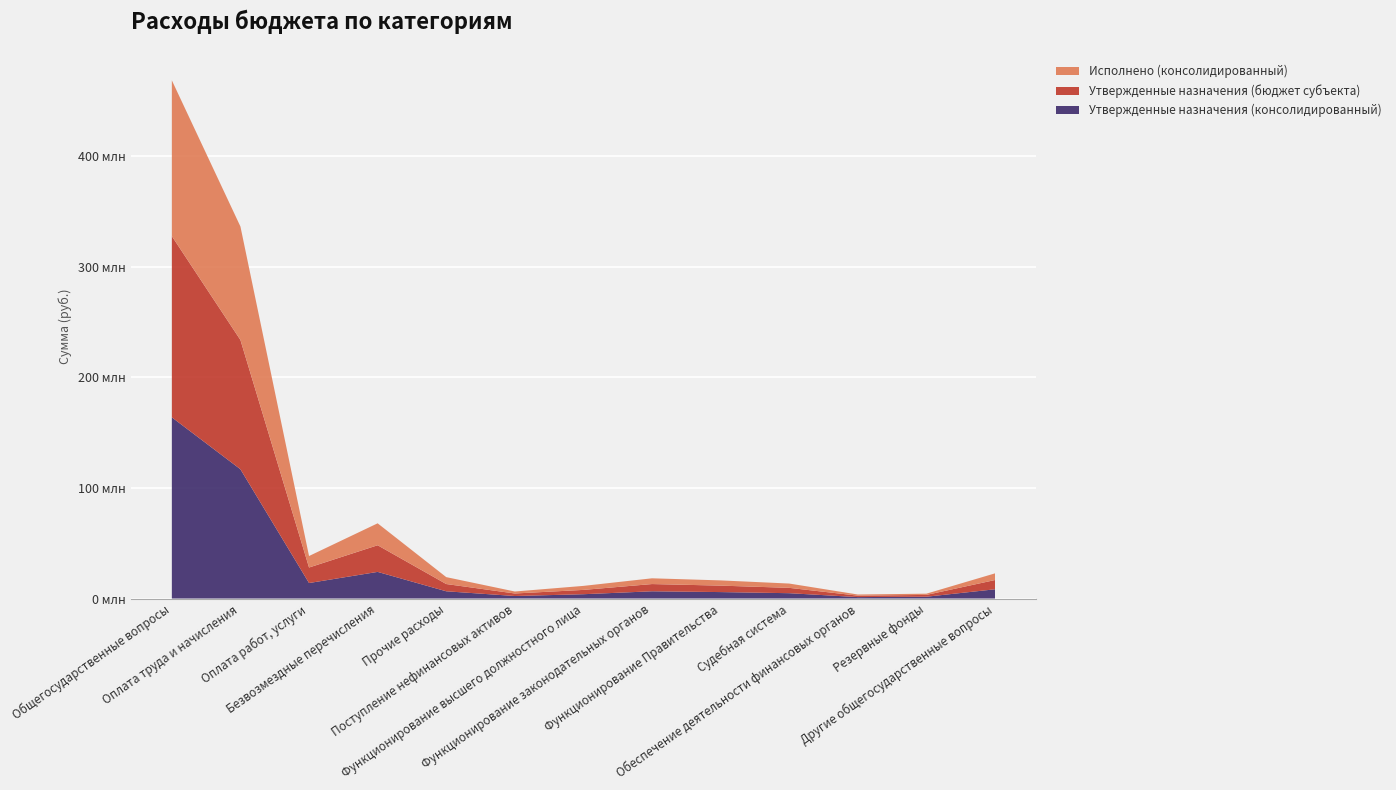

Reading right to left, transcribe all the data shown in this chart.

Утвержденные назначения (консолидированный): Другие общегосударственные вопросы=8361780.0	Резервные фонды=1637000.0	Обеспечение деятельности финансовых органов=1305000.0	Судебная система=4830000.0	Функционирование Правительства=5835000.0	Функционирование законодательных органов=6545000.0	Функционирование высшего должностного лица=3904000.0	Поступление нефинансовых активов=2281737.3	Прочие расходы=6555894.5	Безвозмездные перечисления=24078469.8	Оплата работ, услуги=14016180.0	Оплата труда и начисления=116831382.7	Общегосударственные вопросы=163763664.3
Утвержденные назначения (бюджет субъекта): Другие общегосударственные вопросы=8361780.0	Резервные фонды=1637000.0	Обеспечение деятельности финансовых органов=1305000.0	Судебная система=4830000.0	Функционирование Правительства=5835000.0	Функционирование законодательных органов=6545000.0	Функционирование высшего должностного лица=3904000.0	Поступление нефинансовых активов=2281737.3	Прочие расходы=6555894.5	Безвозмездные перечисления=24078469.8	Оплата работ, услуги=14016180.0	Оплата труда и начисления=116831382.7	Общегосударственные вопросы=163763664.3
Исполнено (консолидированный): Другие общегосударственные вопросы=6025893.2	Резервные фонды=1121217.1	Обеспечение деятельности финансовых органов=1032097.9	Судебная система=3886531.4	Функционирование Правительства=4726579.1	Функционирование законодательных органов=5195830.8	Функционирование высшего должностного лица=3623313.2	Поступление нефинансовых активов=1792454.7	Прочие расходы=6240347.3	Безвозмездные перечисления=19827769.8	Оплата работ, услуги=10396064.8	Оплата труда и начисления=102548929.0	Общегосударственные вопросы=140805565.6